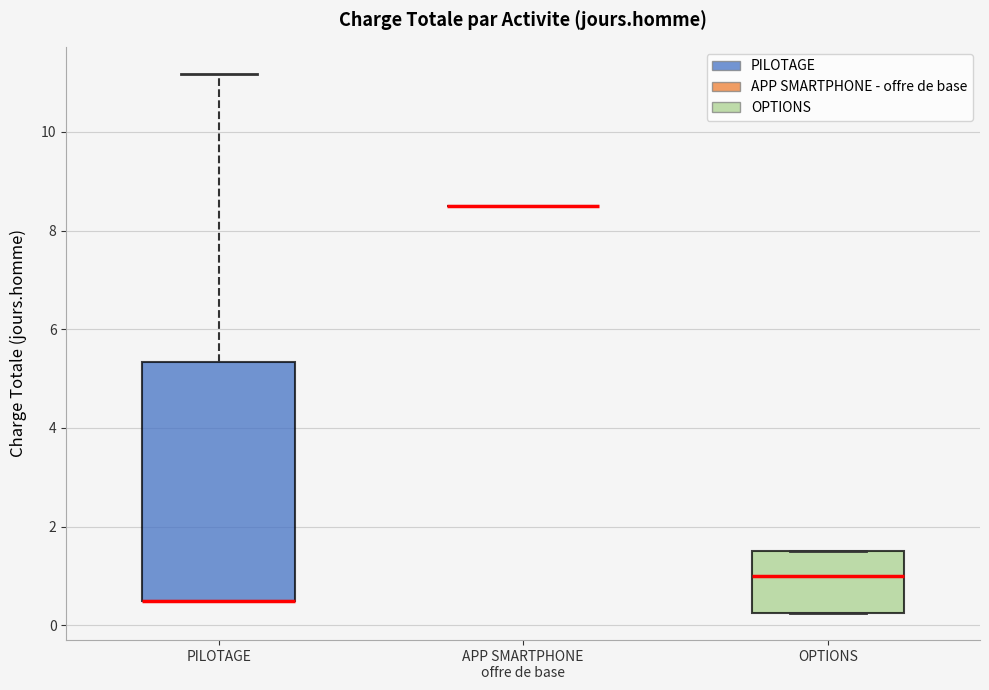

Reading left to right, transcribe this box plot: for each box, give where its median line is, the range the box spans, and where its two whiskers end, as read against the y-axis. The values are not printed on the chart, so give them approximately, as read against the axis.

PILOTAGE: median 0.6 (drawn on the box's lower edge), box 0.6 to 5.4, whiskers 0.6 to 11.2
APP SMARTPHONE offre de base: box collapsed to a line at 8.6, whiskers 8.6 to 8.6
OPTIONS: median 1.0, box 0.2 to 1.6, whiskers 0.2 to 1.6